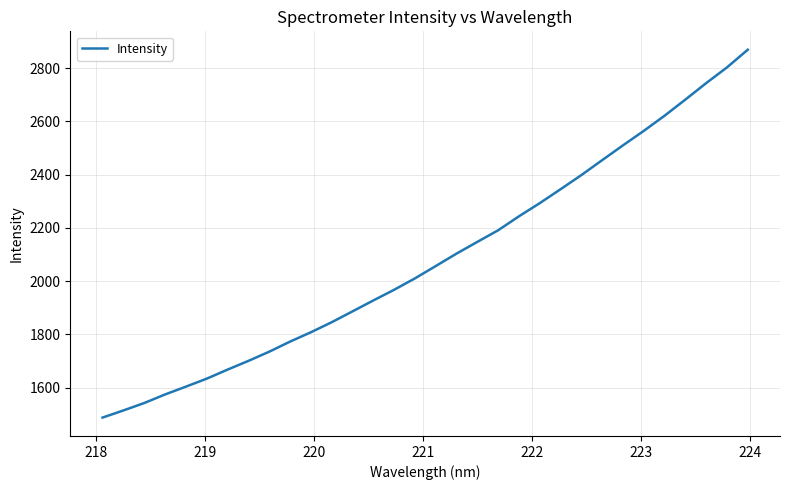

How many lines are shown in the chart?

1